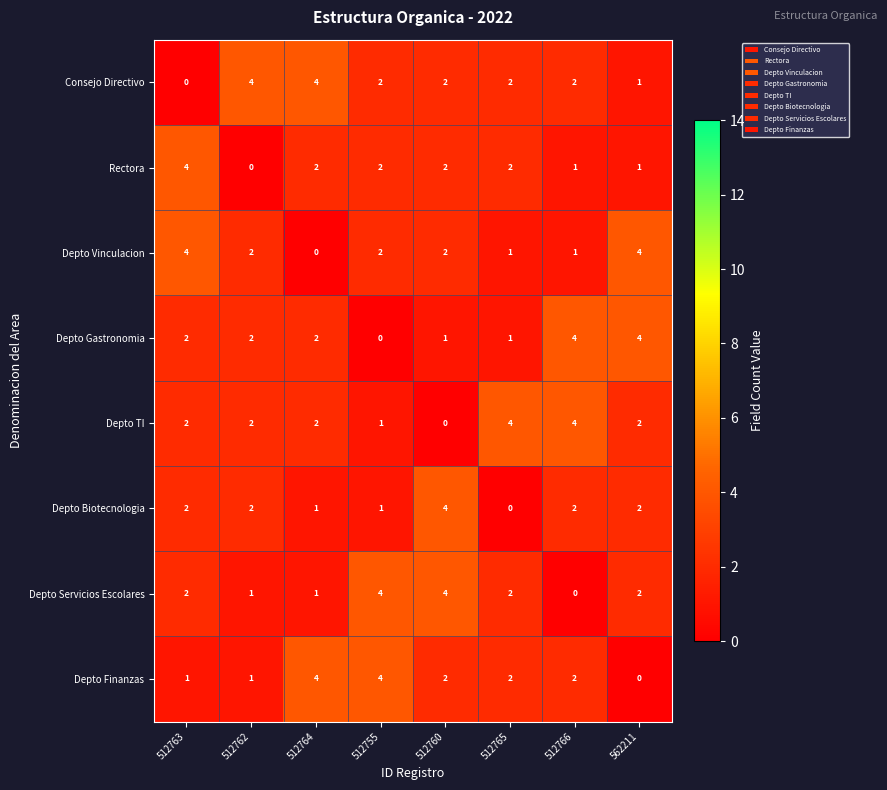

What is the sum of all Depto Servicios Escolares values?

16